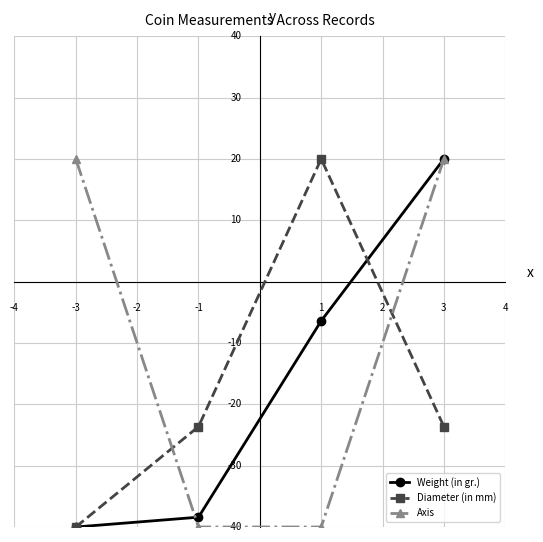

What is the smallest value displayed?

-40.0